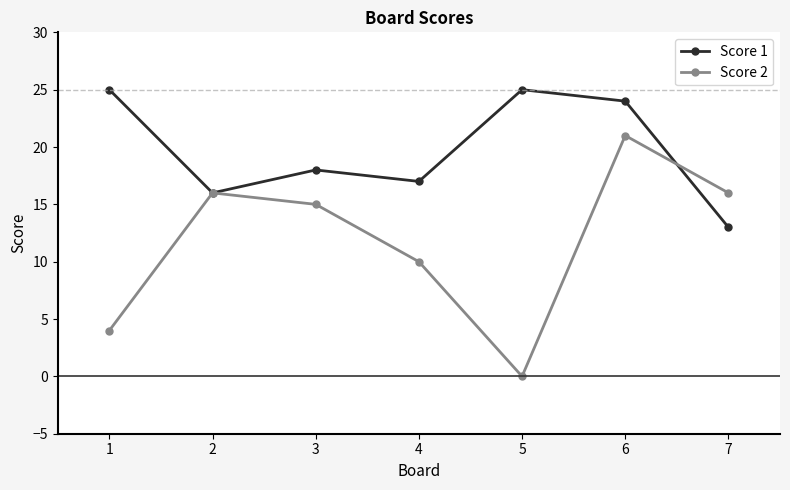

List the series in order of their peak value, highest first.

Score 1, Score 2